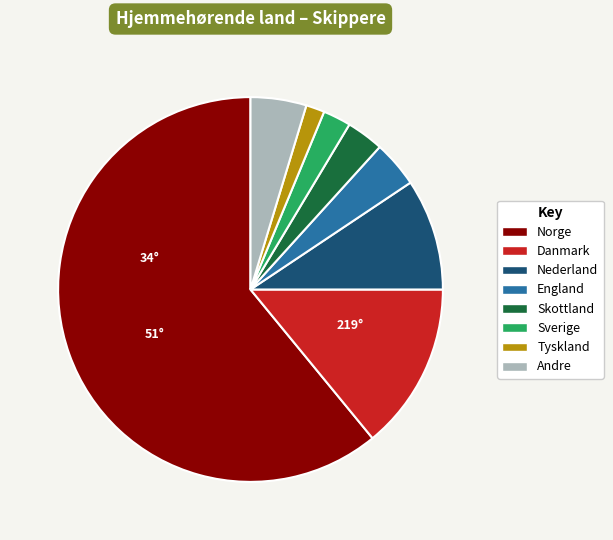

Is there a majority slice in this chart?

Yes